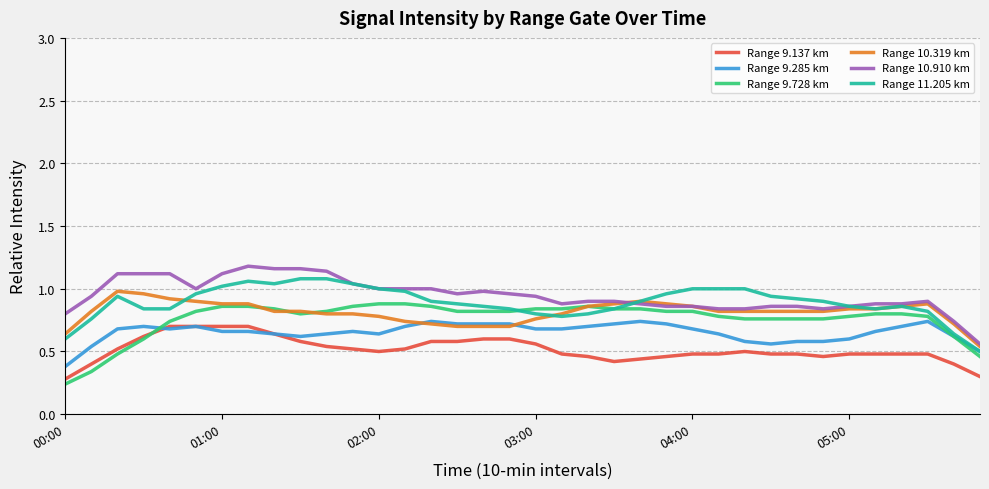

True or false: Range 10.319 km and Range 9.137 km cross at least once.

False